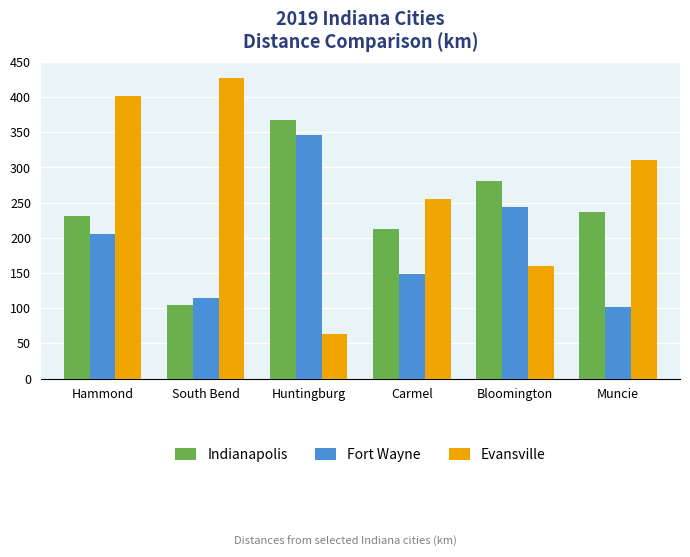

Is it true that Indianapolis equals 281 at Bloomington?

True